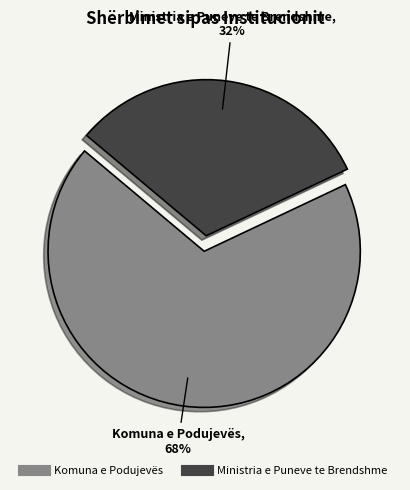

Is the sum of Ministria e Puneve te Brendshme and Komuna e Podujevës greater than half?

Yes